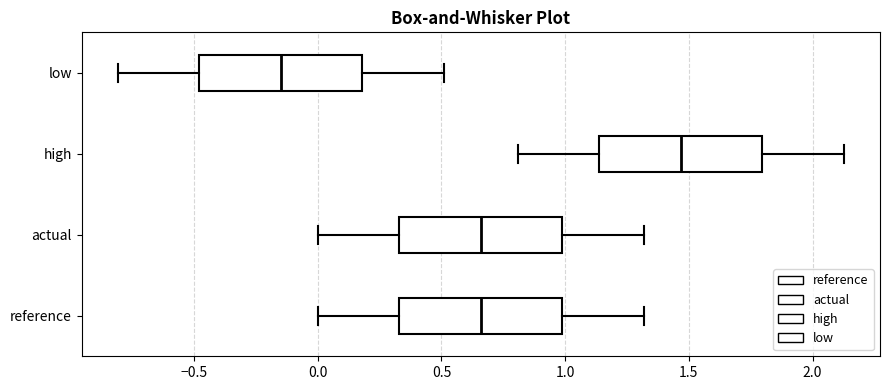

Reading bottom to top, transcribe this box plot: for each box, give where its median line is, the range the box spans, and where its two whiskers end, as read against the x-axis. The values are not printed on the chart, so give them approximately, as read against the axis.

reference: median 0.65, box 0.35 to 1.00, whiskers 0.00 to 1.30
actual: median 0.65, box 0.35 to 1.00, whiskers 0.00 to 1.30
high: median 1.45, box 1.15 to 1.80, whiskers 0.80 to 2.15
low: median -0.15, box -0.50 to 0.20, whiskers -0.80 to 0.50